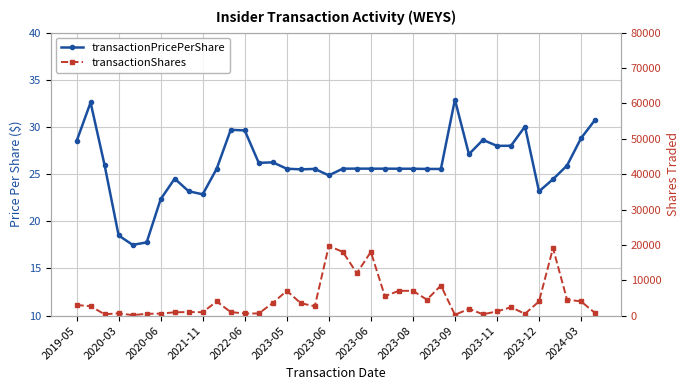

What is the difference between the maximum and second lowest values in the transactionPricePerShare series?

15.1